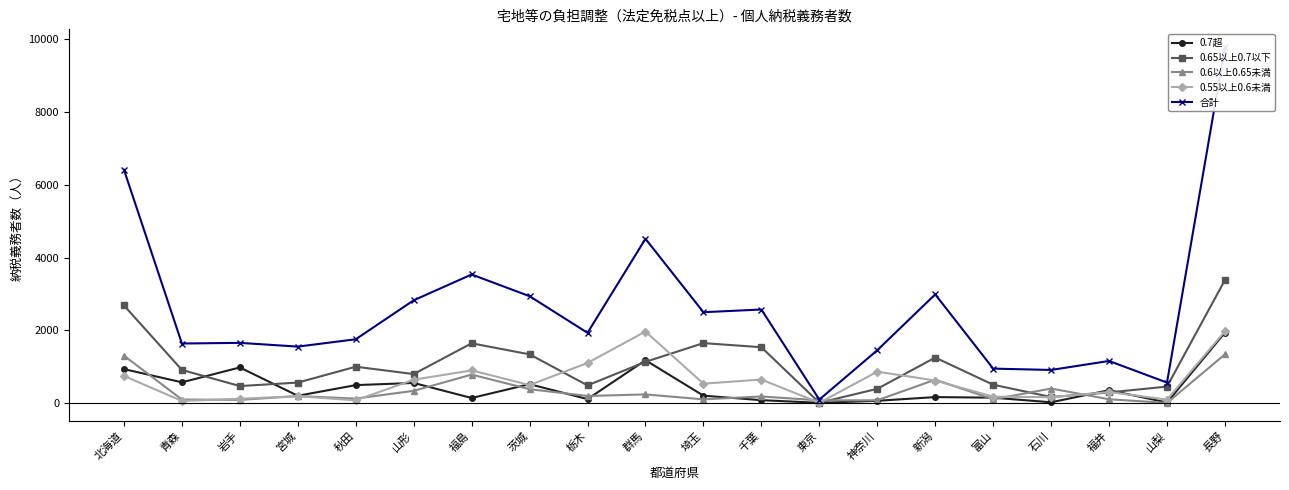

At how many categories does at least one series exceed 6154?

2